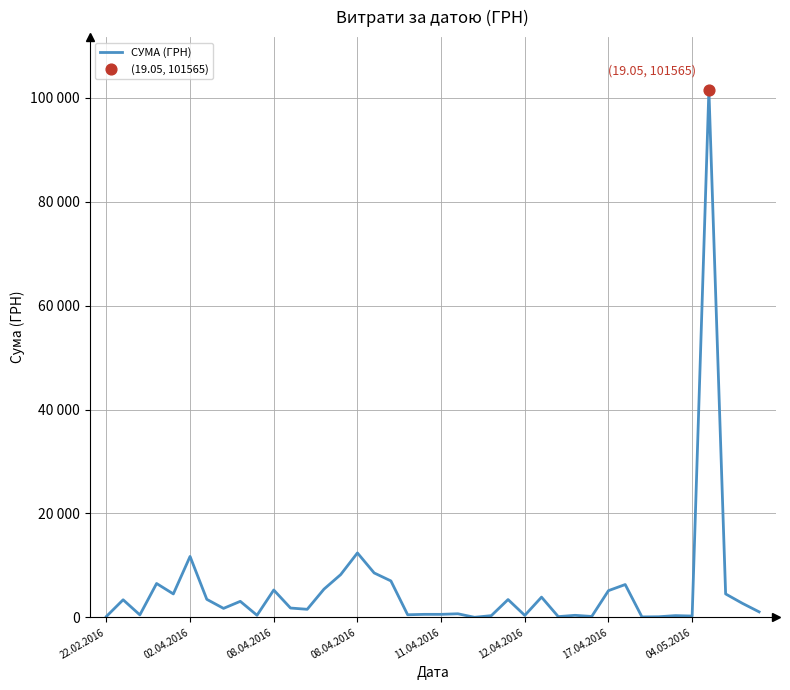

Is this an area chart (filled region under the line)?

No